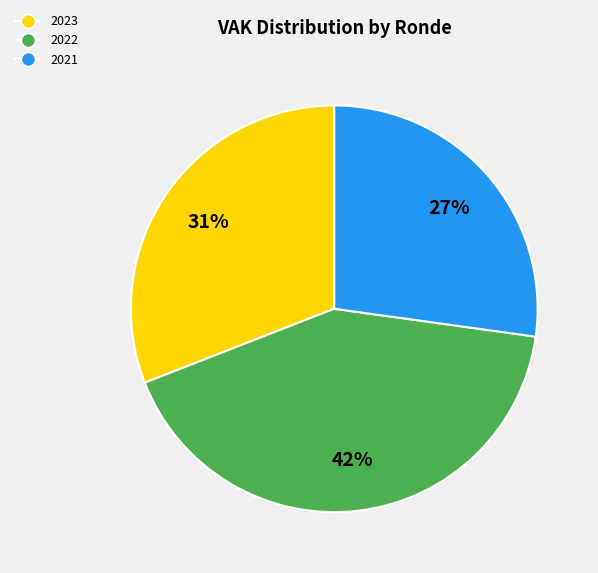

Count the number of slices in the pie.

3